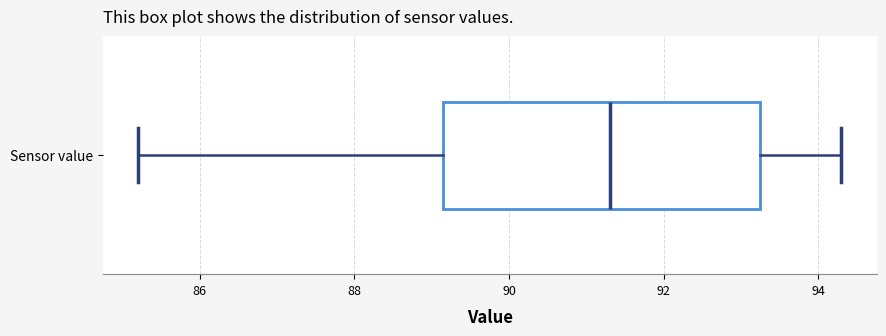

Read this box plot against the x-axis: the position of the median line, the range covered by the box, and the ends of both whiskers. The values are not printed on the chart, so give them approximately, as read against the axis.

median 91.4, box 89.2 to 93.2, whiskers 85.2 to 94.4